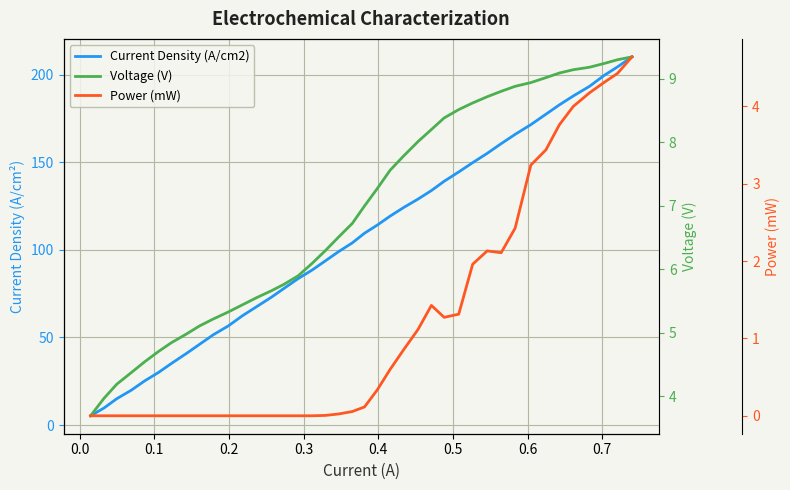

True or false: Voltage (V) and Power (mW) intersect in this chart.

False